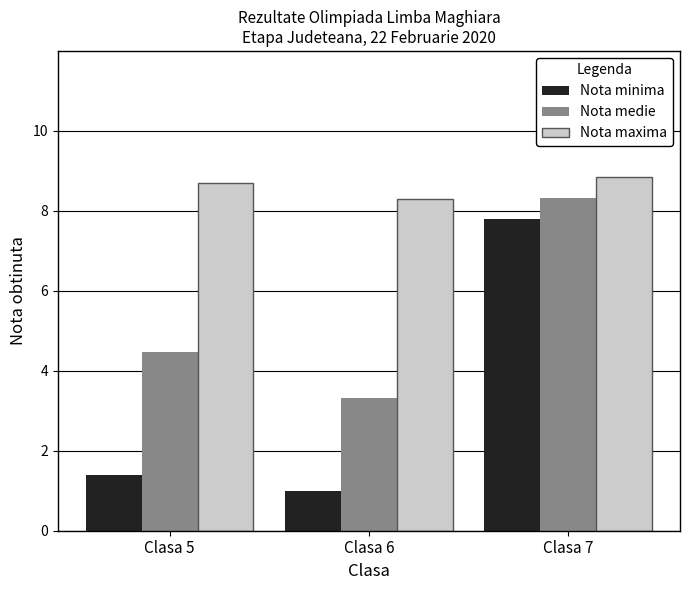

What is the average value of the Nota maxima series?

8.6